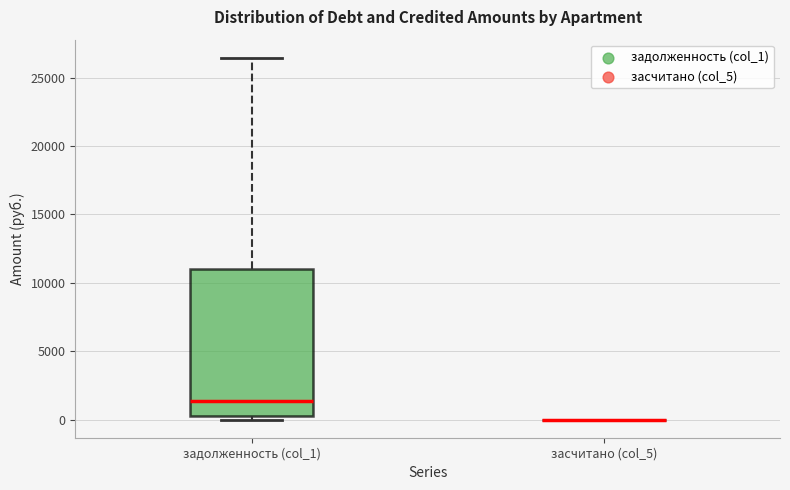

Reading left to right, read every box against the y-axis: the position of its median line, the range the box covers, and the ends of its whiskers. The values are not printed on the chart, so give them approximately, as read against the axis.

задолженность (col_1): median 1500, box 500 to 11000, whiskers 0 to 26500
засчитано (col_5): box collapsed to a line at 0, whiskers 0 to 0